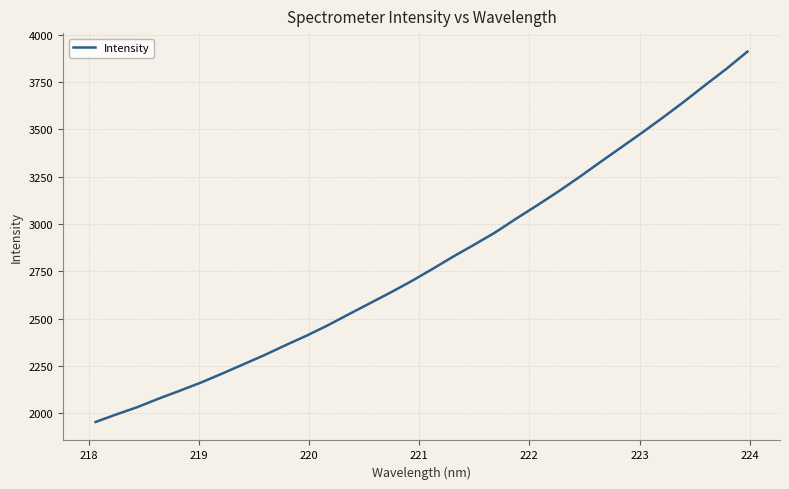

How many distinct data groups are displayed?

1